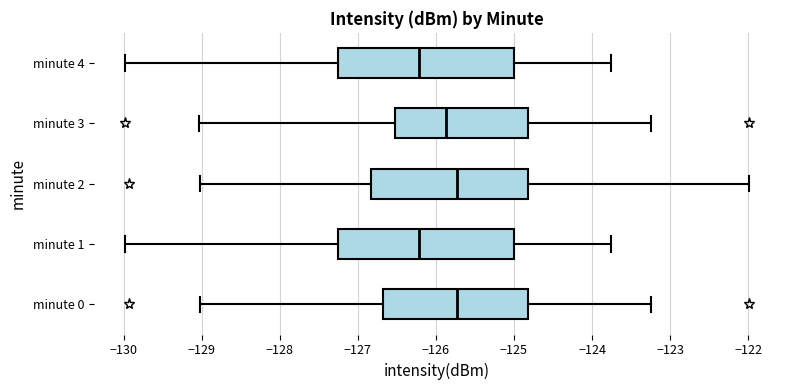

Where does the right whisker of the box for minute 1 end on the x-axis? The values are not printed on the chart, so give them approximately, as read against the axis.

-123.8